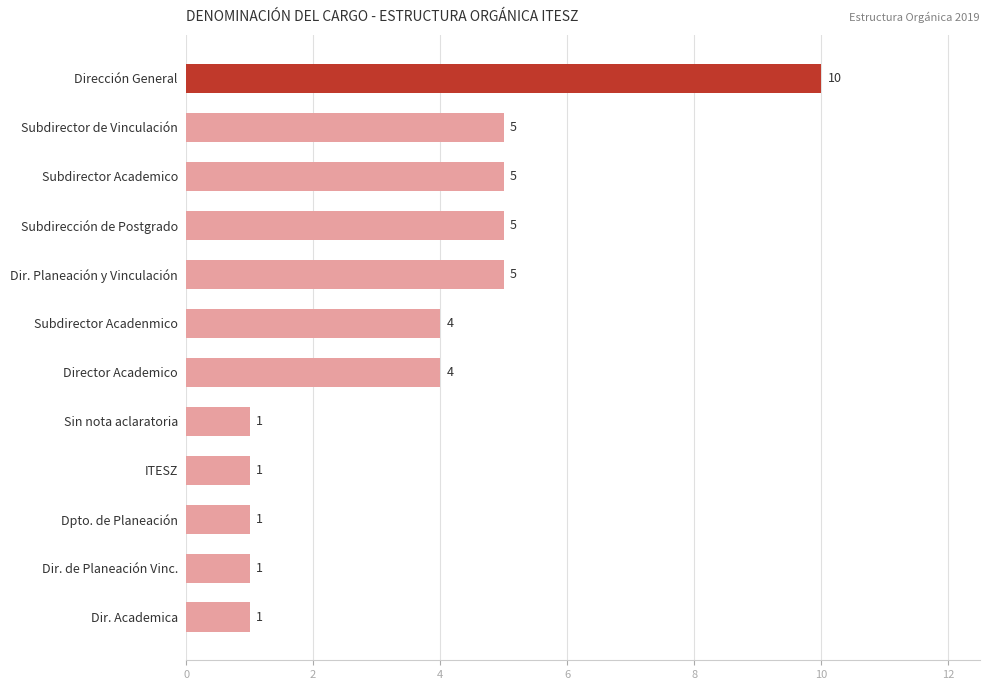

How many data points are less than 4?

5